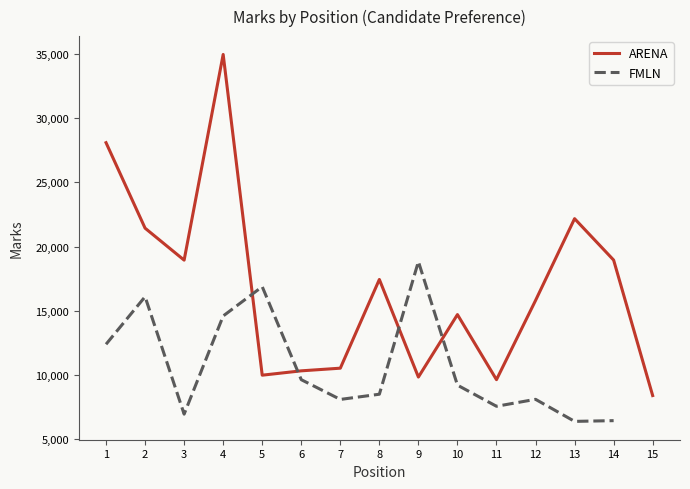

Rank the categories by value from highest to lowest.

4, 1, 13, 2, 14, 3, 8, 12, 10, 7, 6, 5, 9, 11, 15